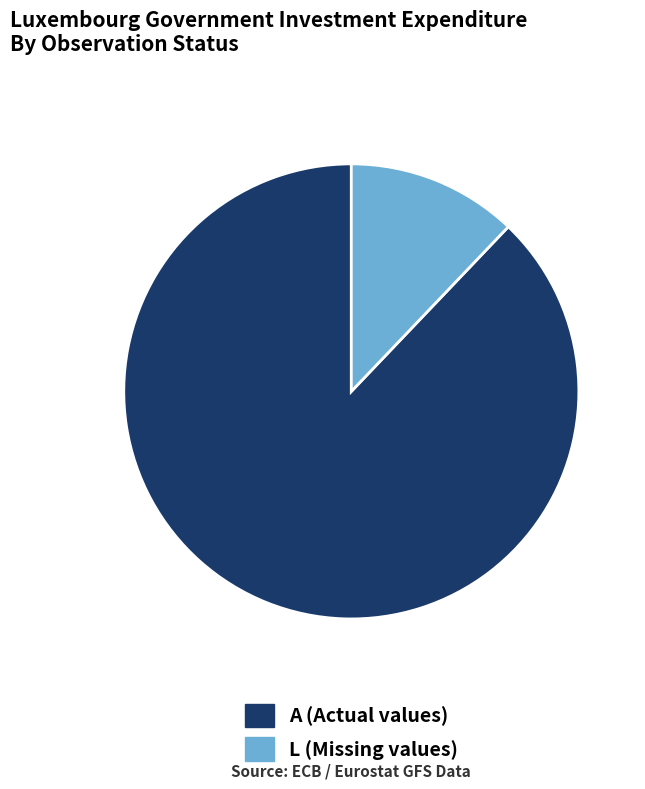

Is the sum of L and A greater than half?

Yes